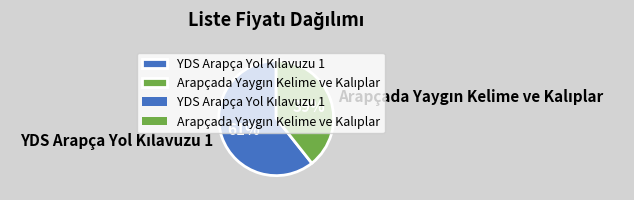

Which has a higher value, YDS Arapça Yol Kılavuzu 1 or Arapçada Yaygın Kelime ve Kalıplar?

YDS Arapça Yol Kılavuzu 1